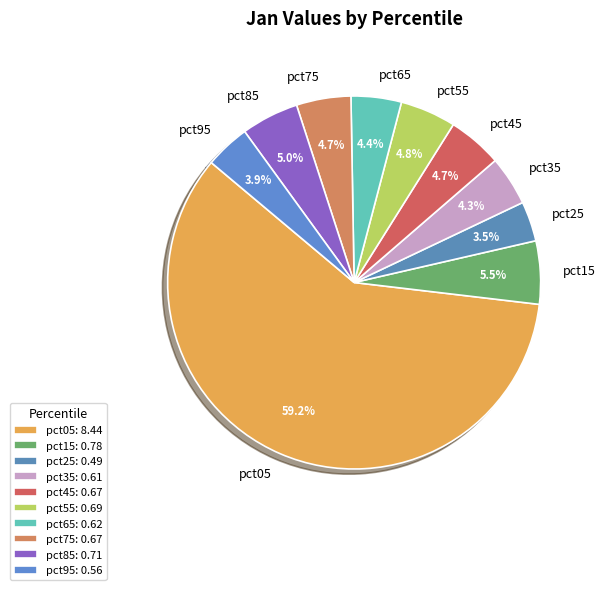

Is the sum of pct35 and pct65 greater than half?

No